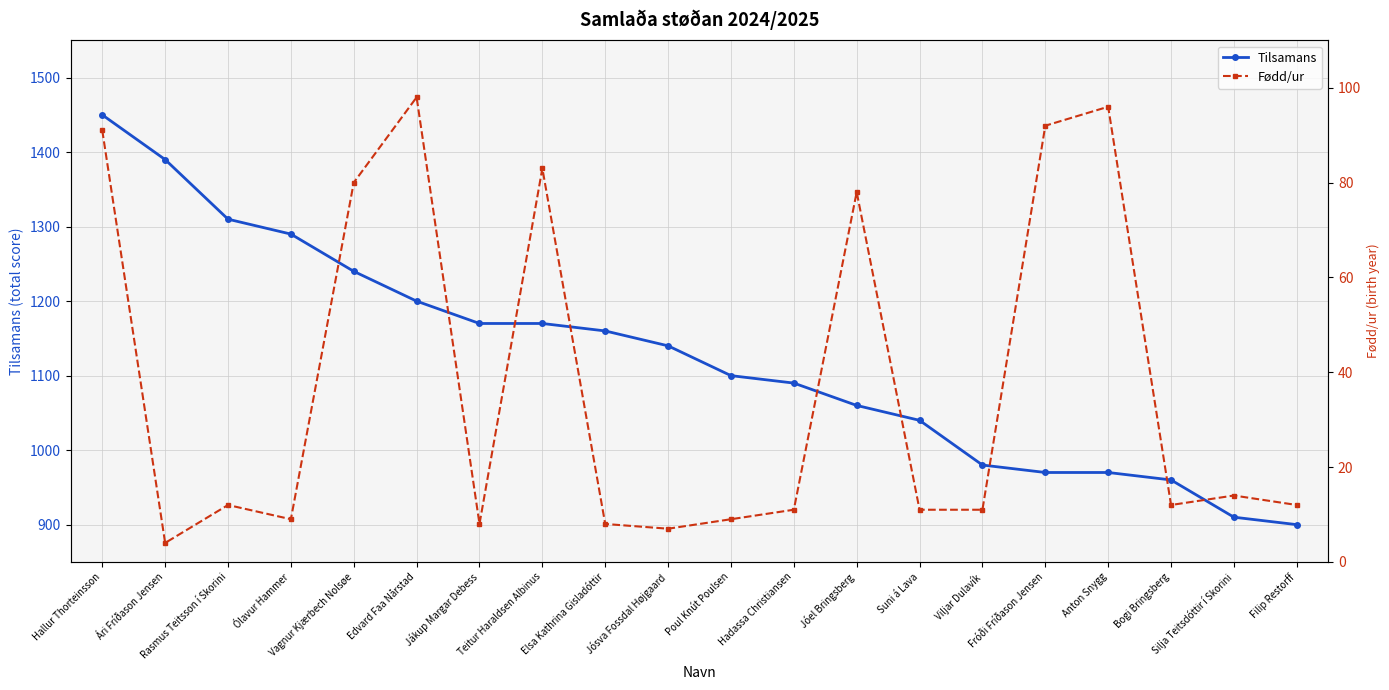

What is the sum of all Tilsamans values?

22500